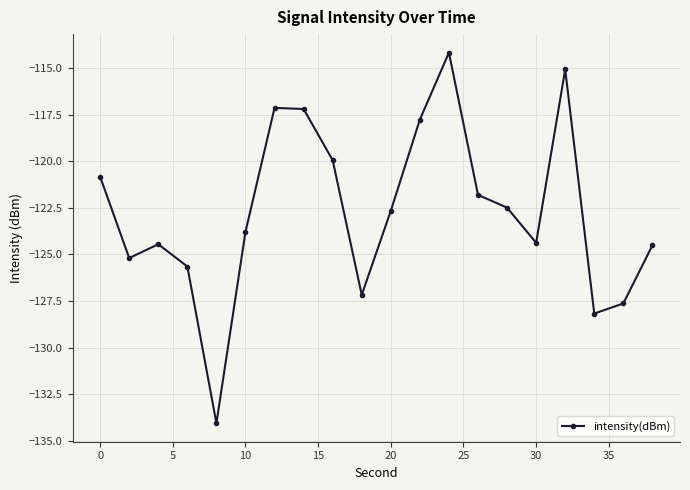

What is the difference between the second highest and minimum values?

19.0